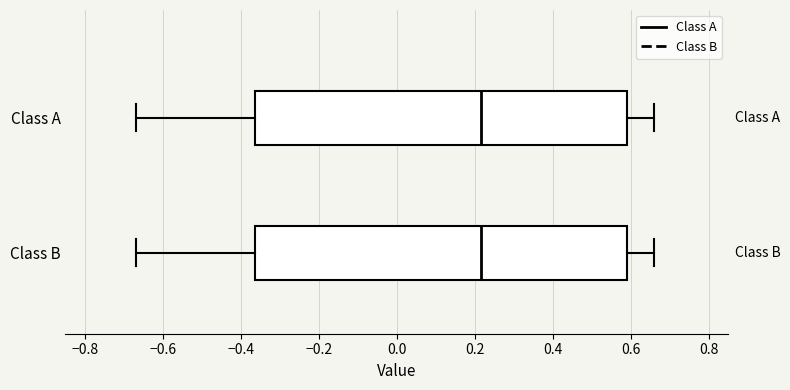

Where is the right edge of the box for Class B on the x-axis? The values are not printed on the chart, so give them approximately, as read against the axis.

0.60